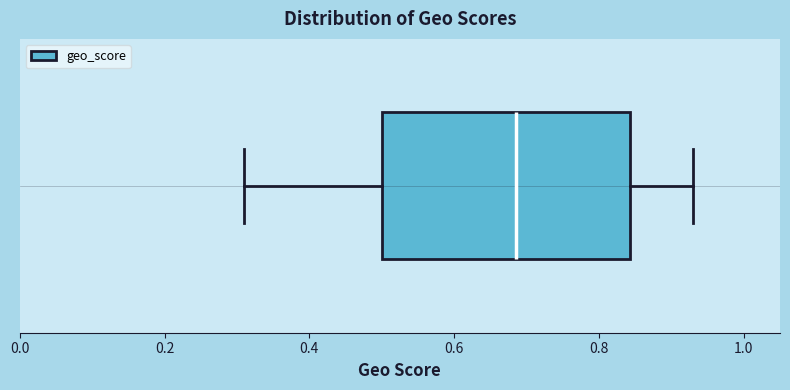

Where is the right edge of the box on the x-axis? The values are not printed on the chart, so give them approximately, as read against the axis.

0.84